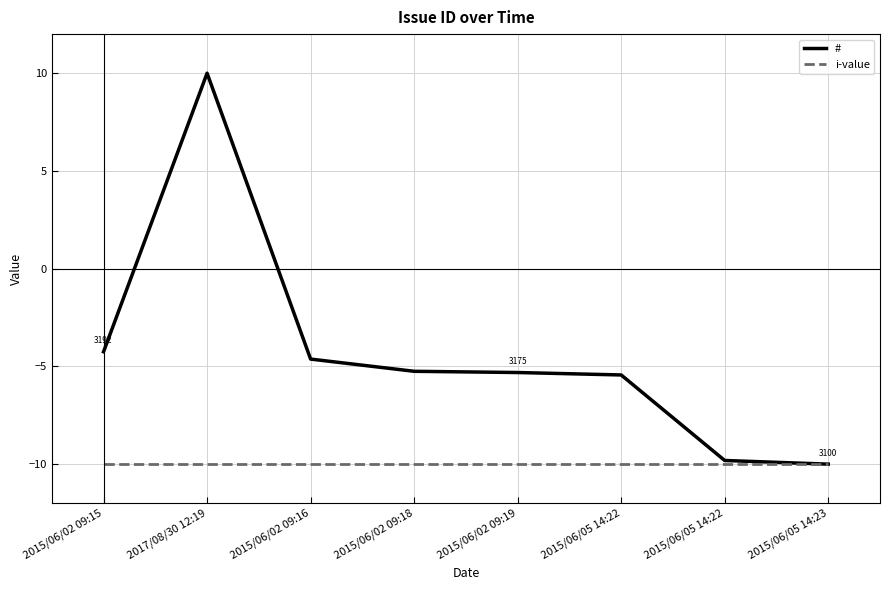

True or false: i-value and # intersect in this chart.

False